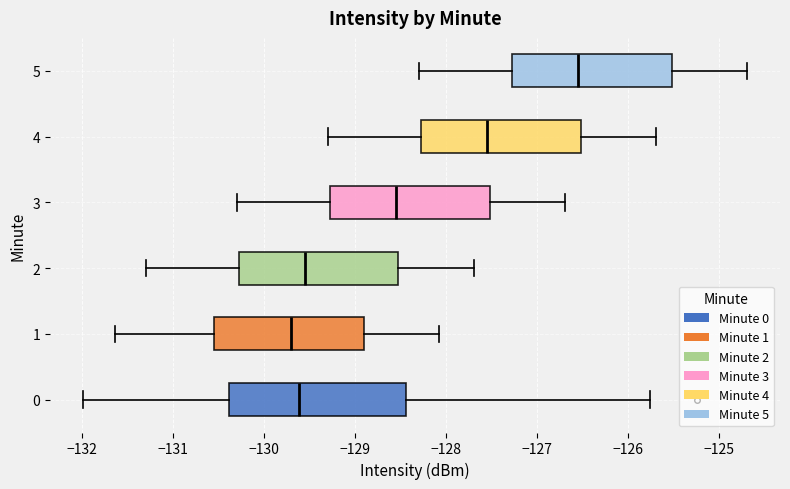

Where does the left whisker of the box at y = 3 end on the x-axis? The values are not printed on the chart, so give them approximately, as read against the axis.

-130.3